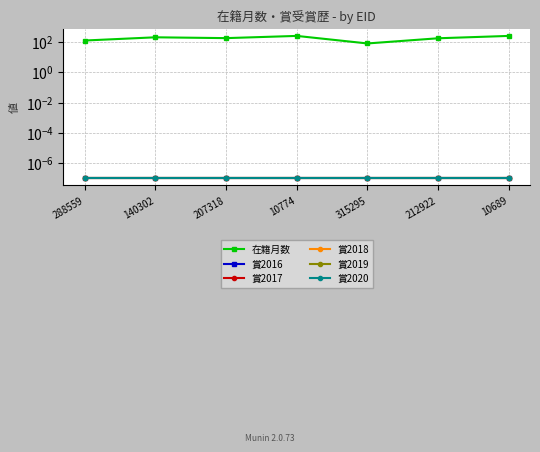

Reading right to left, what are all the values shown in this chart?

在籍月数: 252.0	176.0	80.0	252.0	180.0	204.0	125.0
賞2016: 0.0	0.0	0.0	0.0	0.0	0.0	0.0
賞2017: 0.0	0.0	0.0	0.0	0.0	0.0	0.0
賞2018: 0.0	0.0	0.0	0.0	0.0	0.0	0.0
賞2019: 0.0	0.0	0.0	0.0	0.0	0.0	0.0
賞2020: 0.0	0.0	0.0	0.0	0.0	0.0	0.0